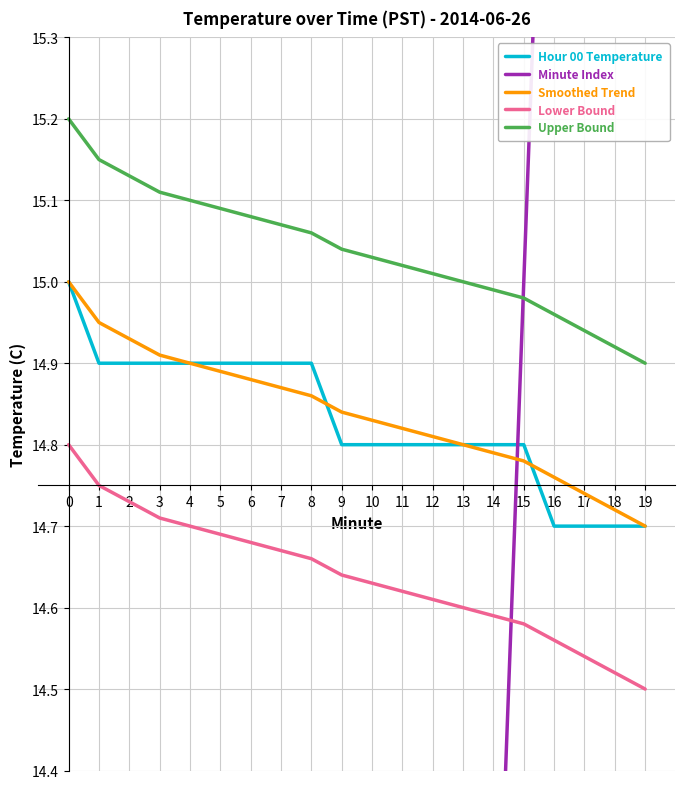

At 15, list the series in order from largest to smallest.

Minute Index, Upper Bound, Hour 00 Temperature, Smoothed Trend, Lower Bound